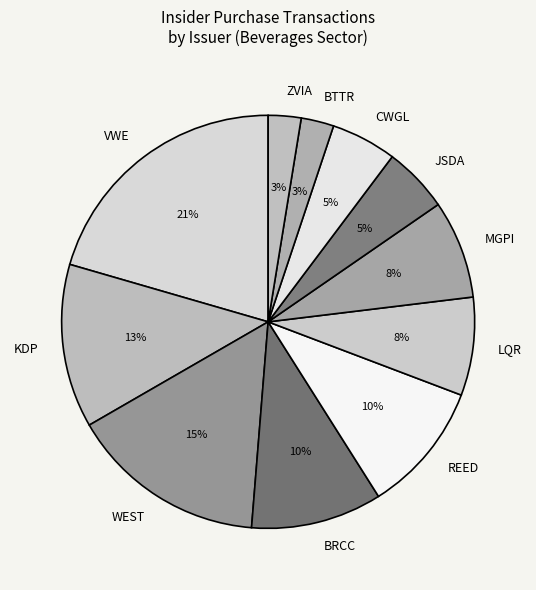

Which has a higher value, REED or VWE?

VWE